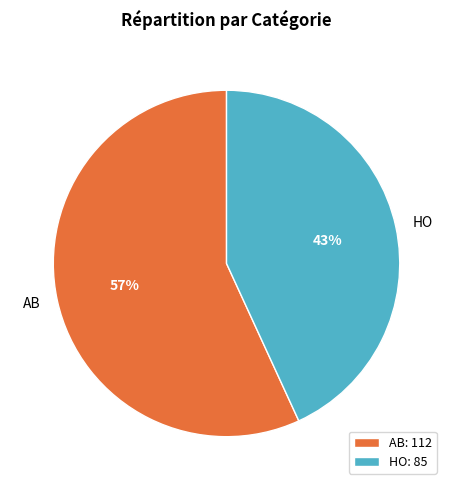

Between AB and HO, which is larger?

AB